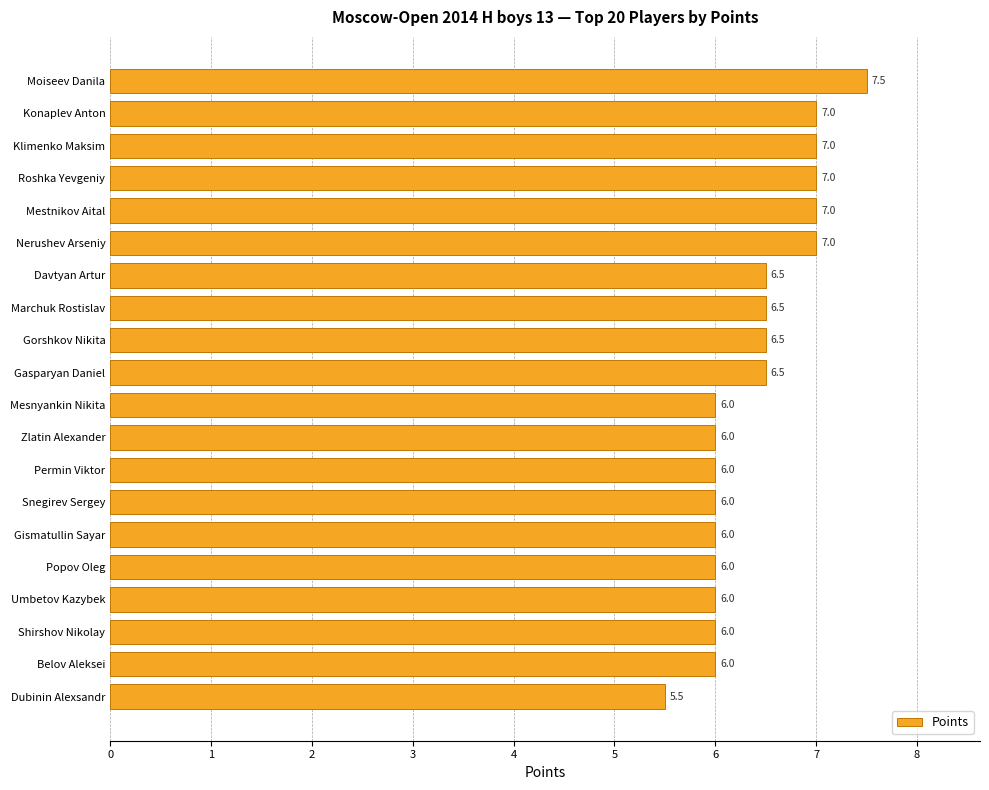

What is the smallest value displayed?

5.5